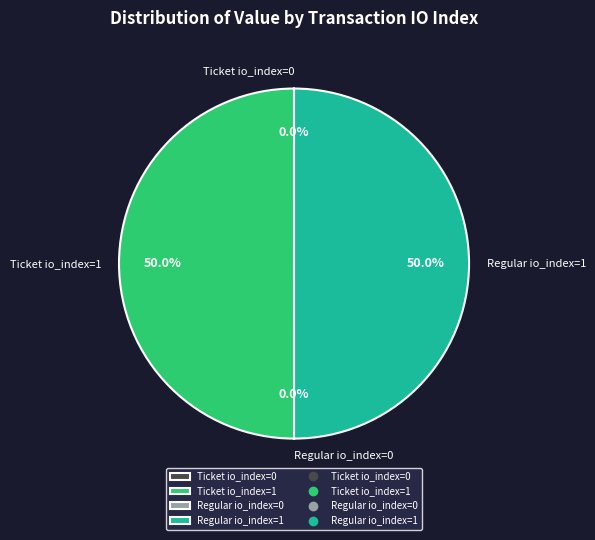

Is it true that Regular io_index=1 is 39% of the pie?

False